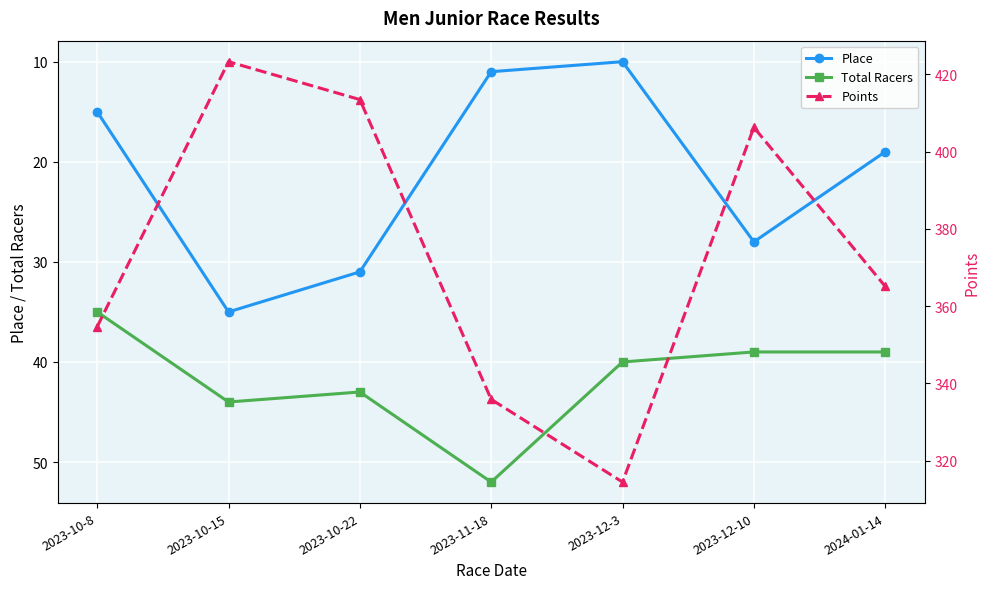

The value of Total Racers at 2023-11-18 is 52.0. True or false?

True